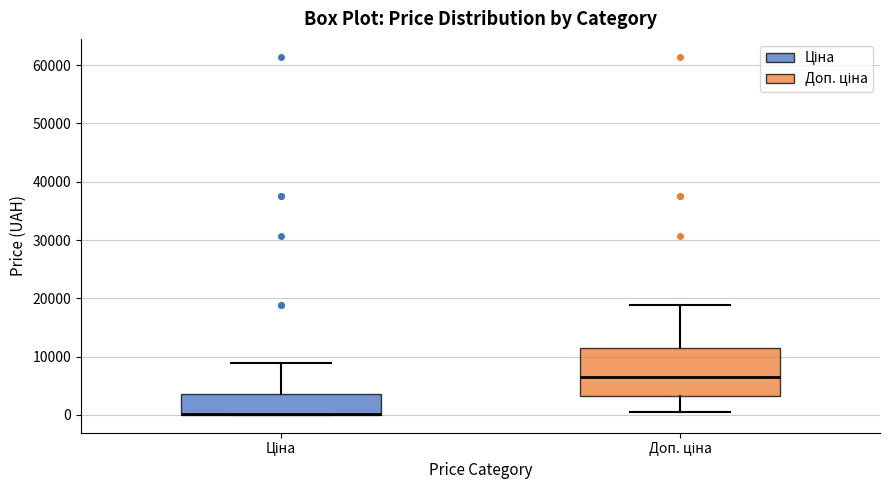

Where does the upper whisker of the box for Доп. ціна end on the y-axis? The values are not printed on the chart, so give them approximately, as read against the axis.

19000